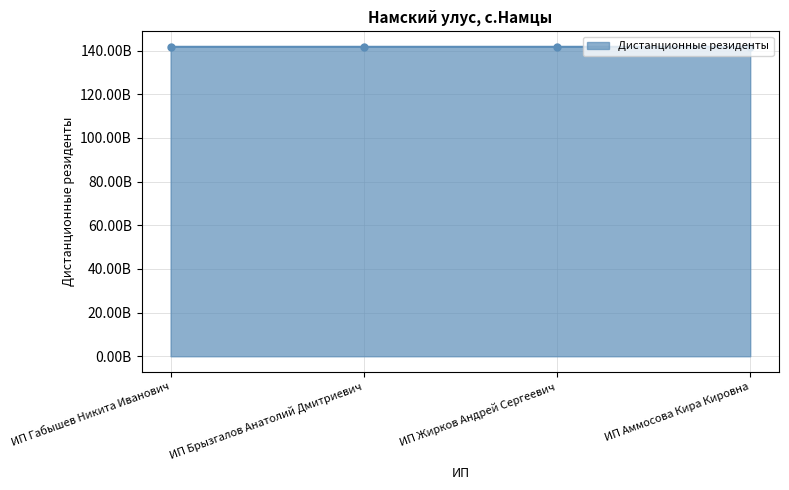

List the labels in order of value, largest first.

ИП Габышев Никита Иванович, ИП Брызгалов Анатолий Дмитриевич, ИП Аммосова Кира Кировна, ИП Жирков Андрей Сергеевич